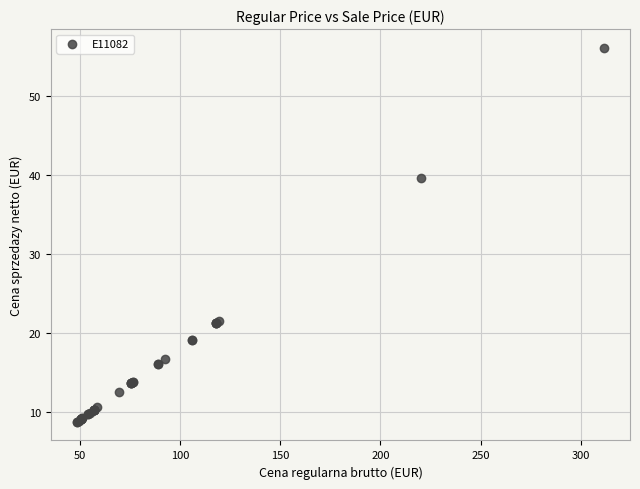

What Y value in the scatter plot is closest to 32?

39.6